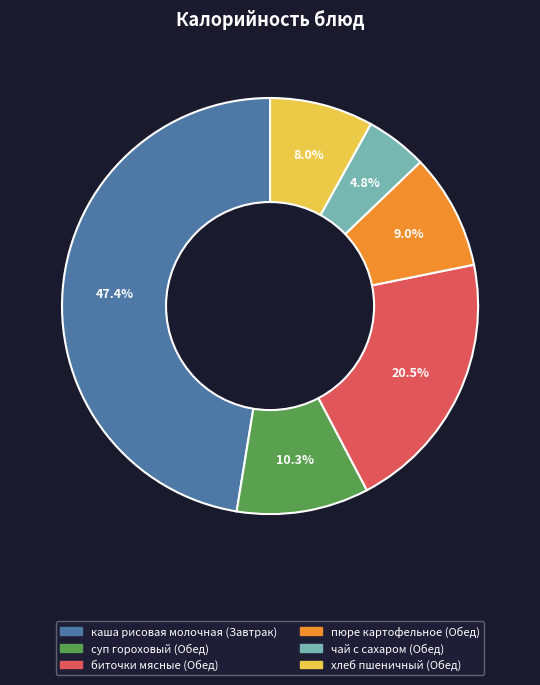

To the nearest percent, what is the difference between the largest and smallest slice percentages?

43%